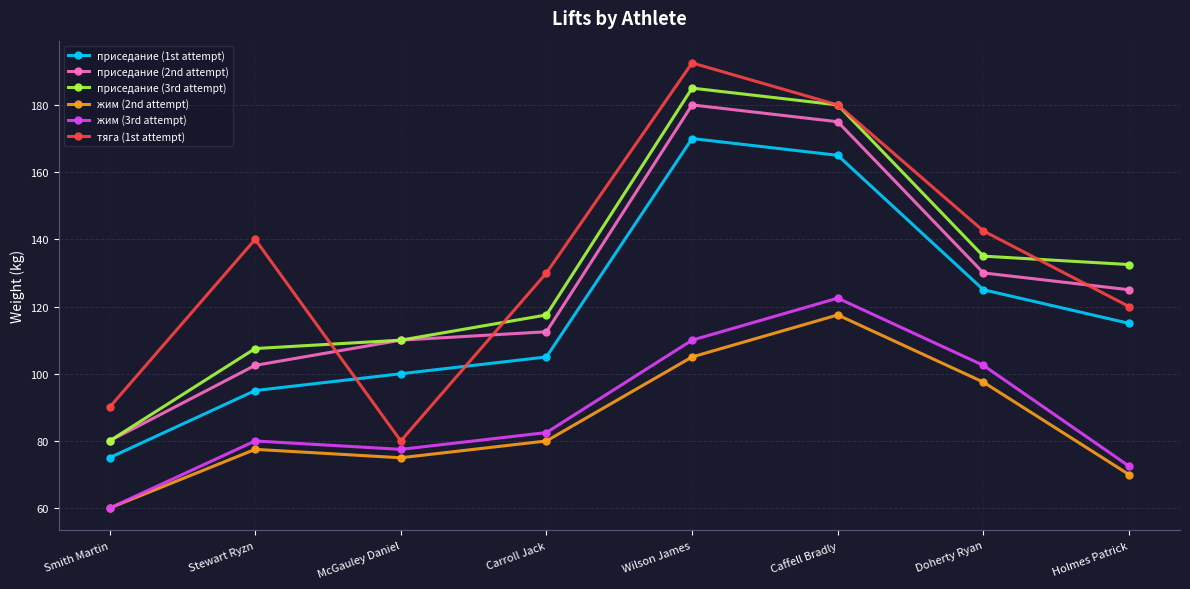

How many lines are shown in the chart?

6